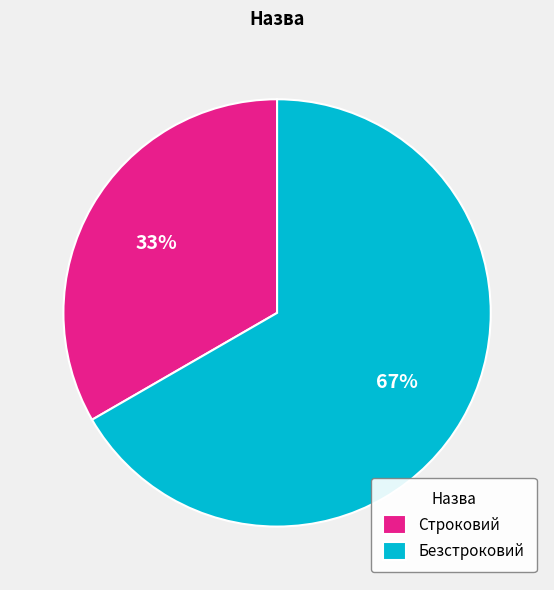

How many segments does this pie chart have?

2